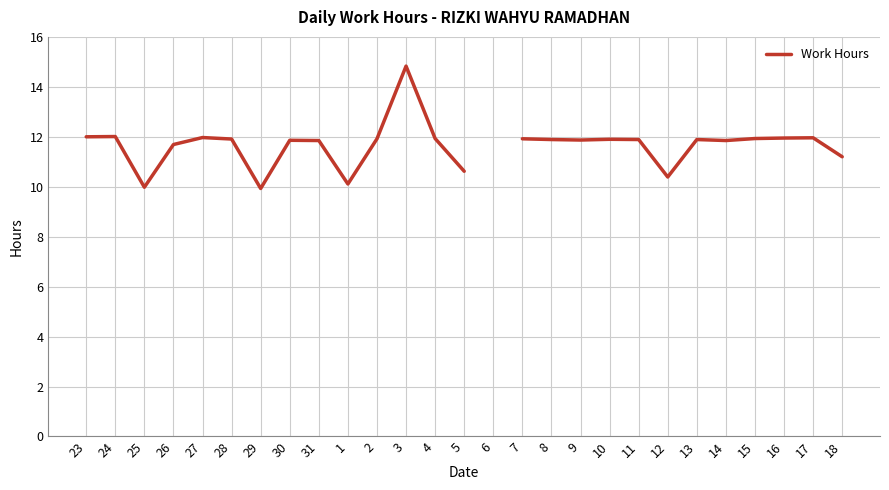

Approximately how many times larger is the value at 9 compared to 30?

1.0